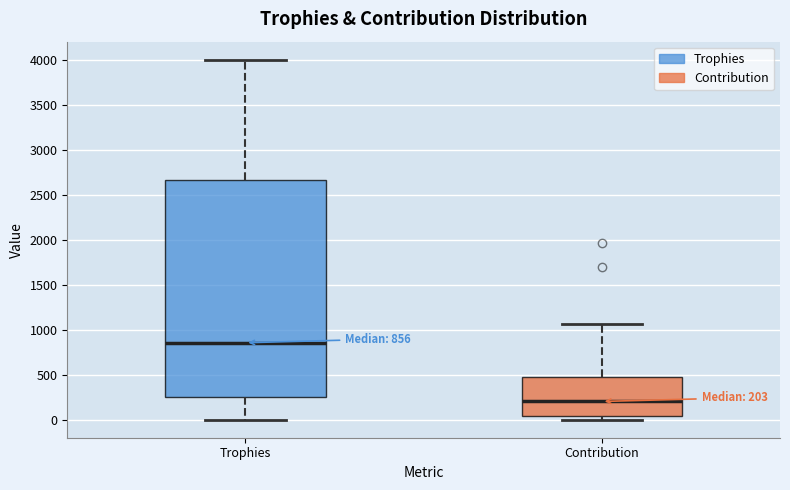

Which box's median line is the lowest?

Contribution